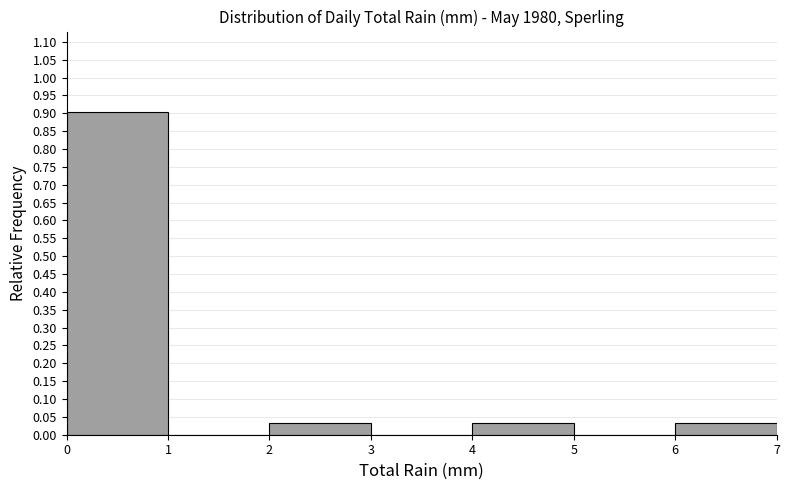

How tall is the bar that spans 2 to 3 on the x-axis? The values are not printed on the chart, so give them approximately, as read against the axis.

0.030